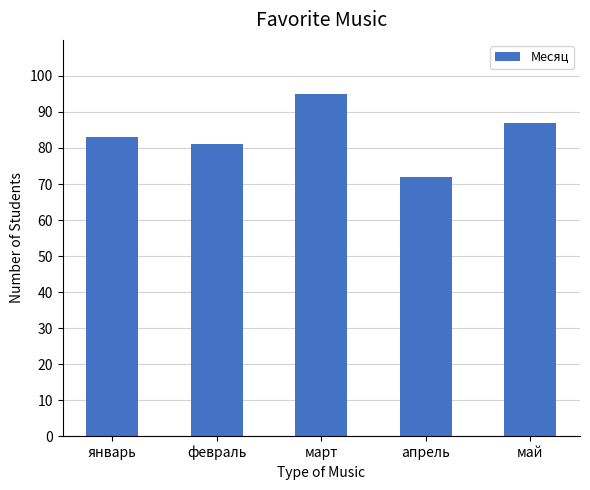

True or false: the data shows 32 at январь.

False